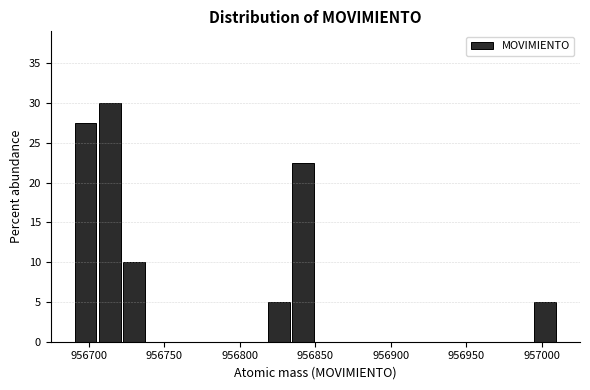

Around what value on the x-axis is the tallest bar? Give the approximate position of its centre, as read against the axis.

956715